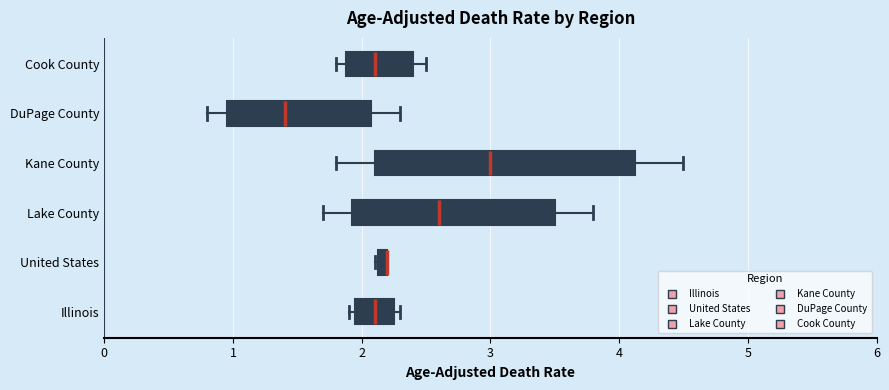

Comparing the boxes themselves (not the whiskers), which one is the widest?

Kane County